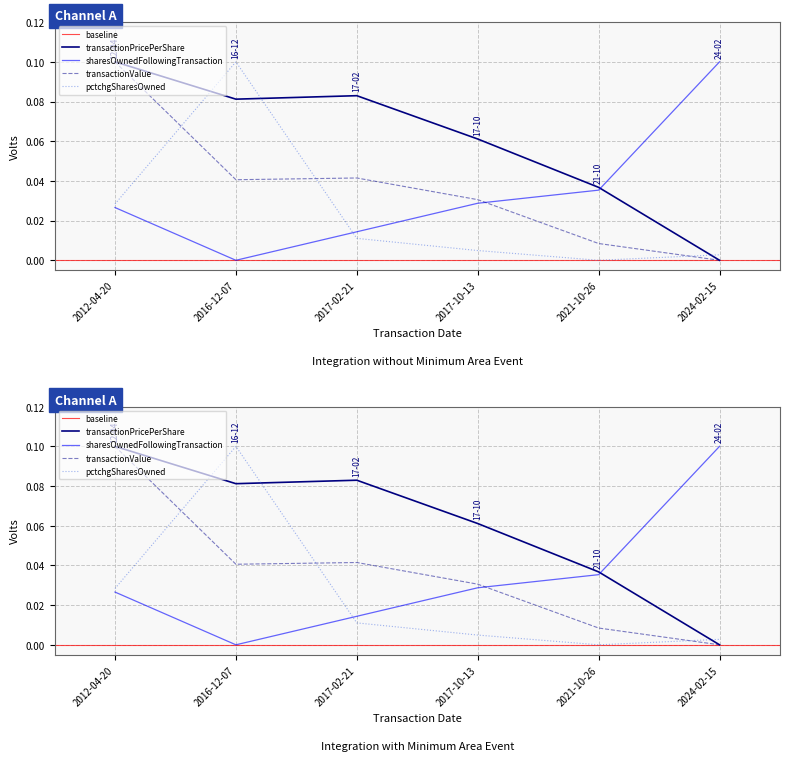

True or false: transactionValue and sharesOwnedFollowingTransaction cross at least once.

True